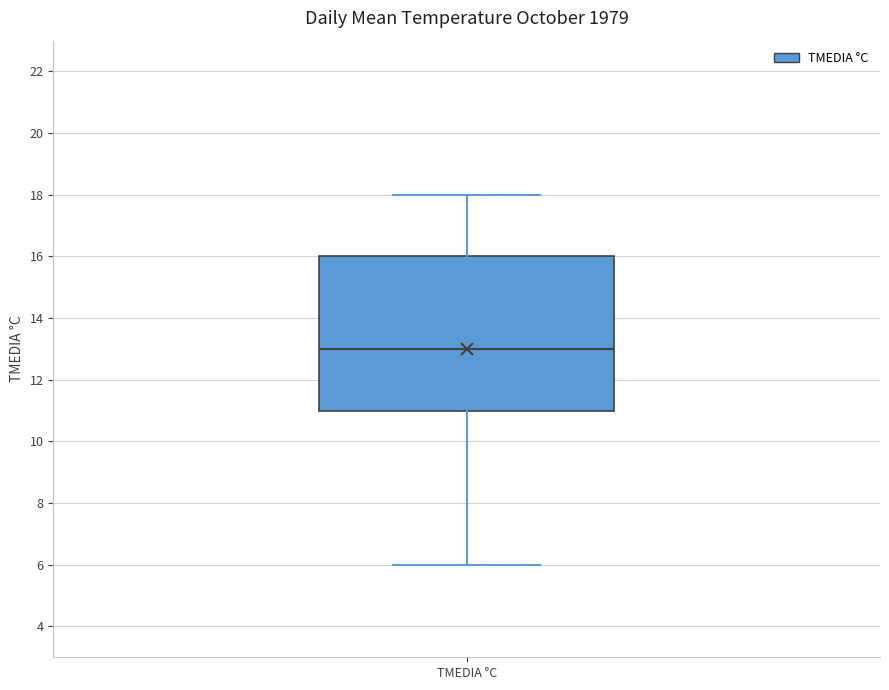

Read this box plot against the y-axis: the position of the median line, the range covered by the box, and the ends of both whiskers. The values are not printed on the chart, so give them approximately, as read against the axis.

median 13, box 11 to 16, whiskers 6 to 18